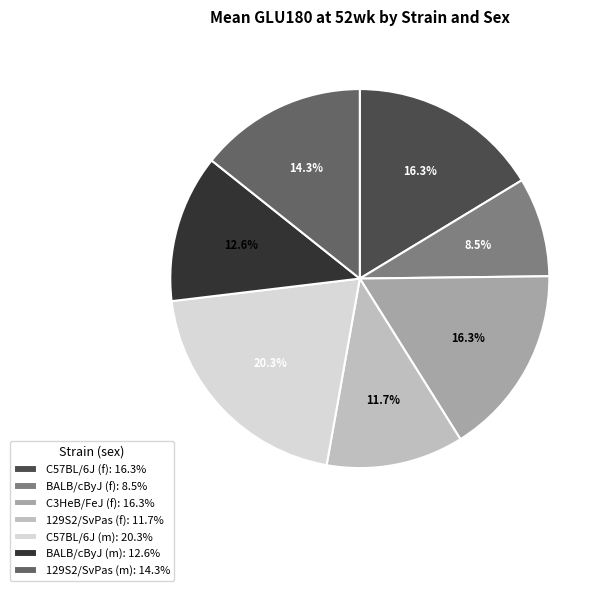

Approximately how many times larger is the value at C3HeB/FeJ (f) compared to C57BL/6J (m)?

0.8